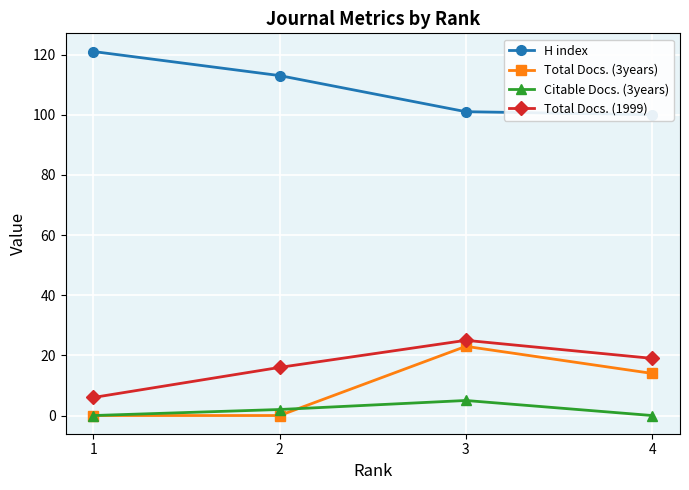

The value of H index at 1 is 121. True or false?

True